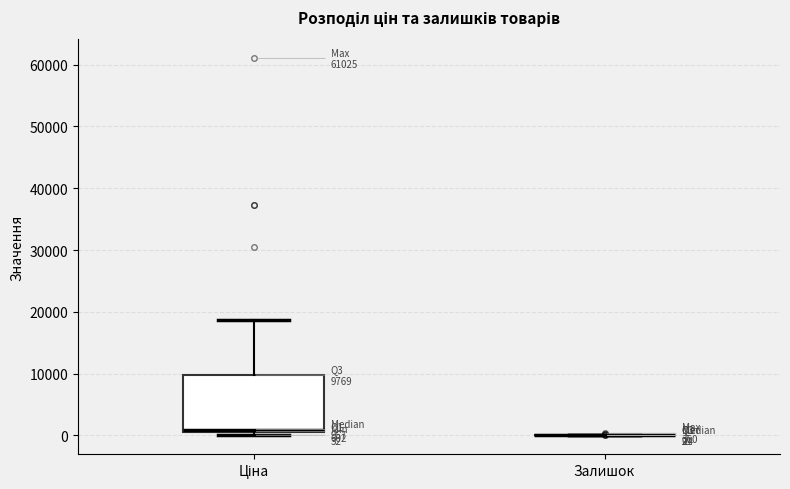

Which box is the tallest, from its lower edge to its upper edge?

Ціна